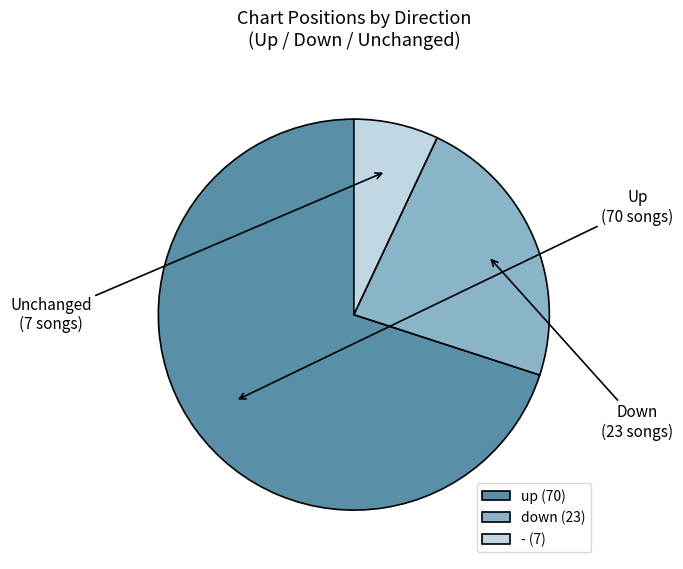

Combined, do - and up account for over 50%?

Yes